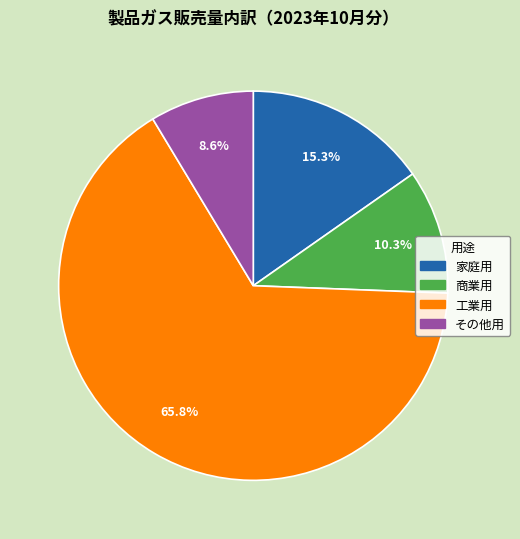

What is the ratio of the value at 工業用 to the value at 商業用?

6.4